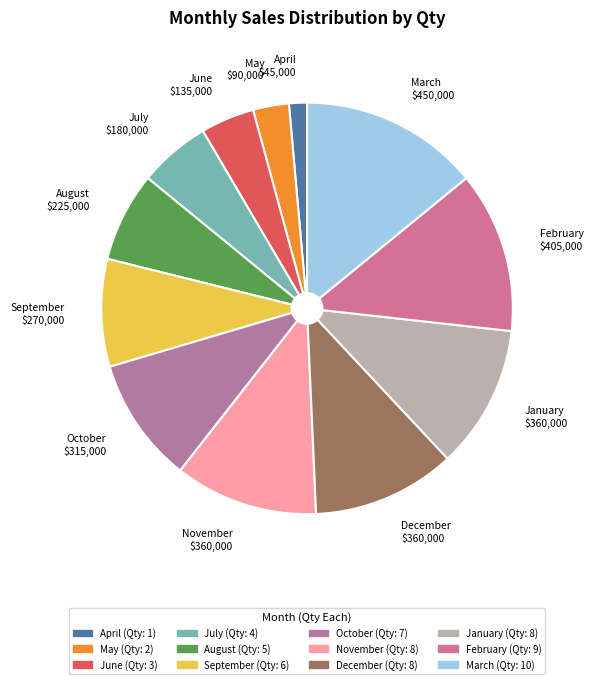

Between October and November, which is larger?

November